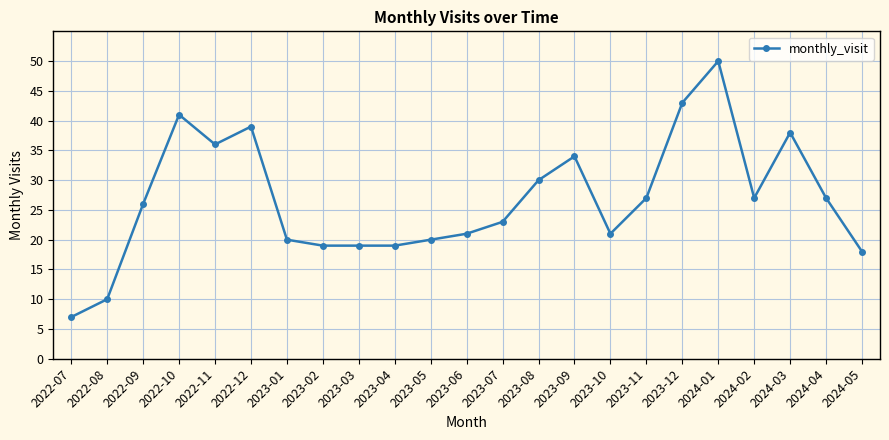

What value does the data have at 2023-09, to the nearest 5?

35